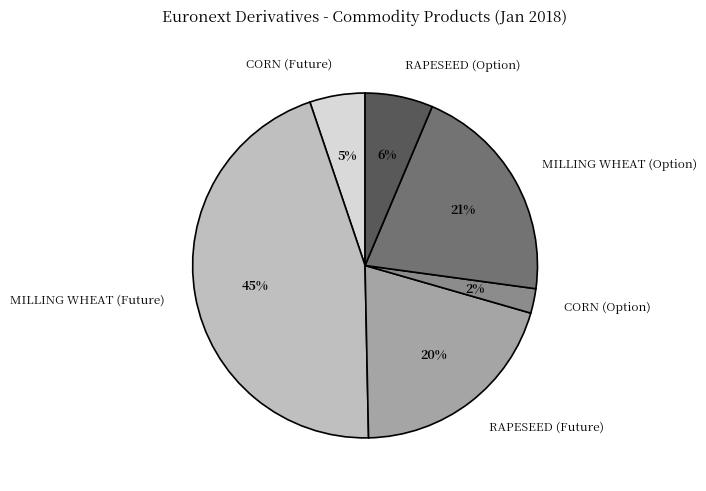

Is it true that RAPESEED (Future) is 13% of the pie?

False